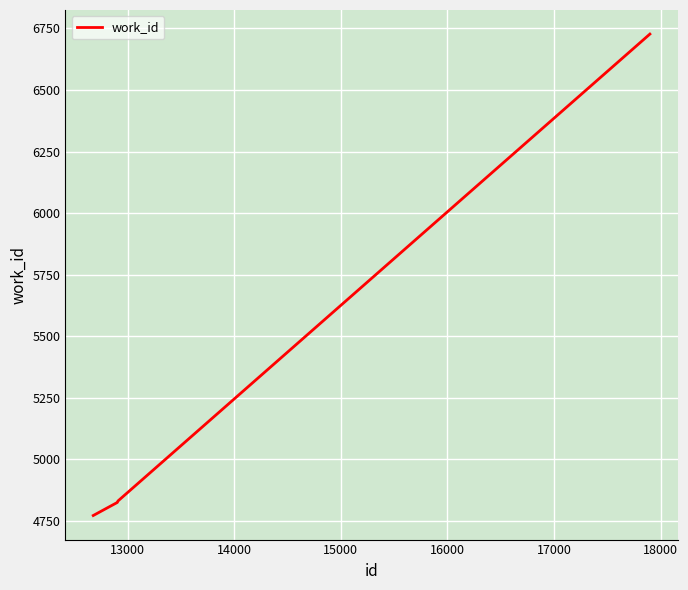

What is the greatest value displayed?

6727